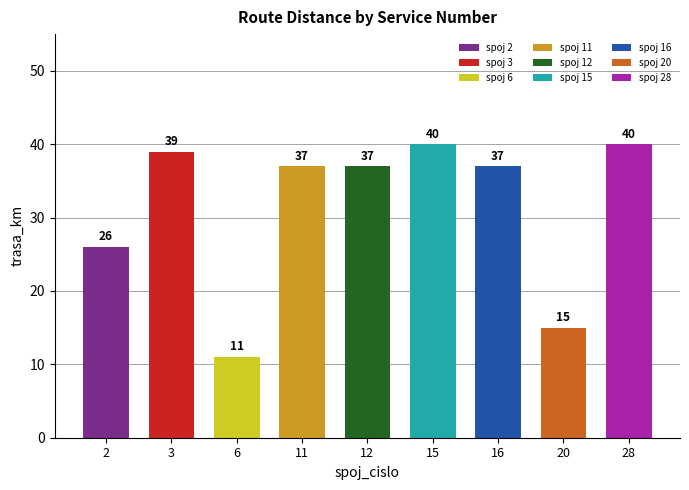

The value at 3 is 66. True or false?

False